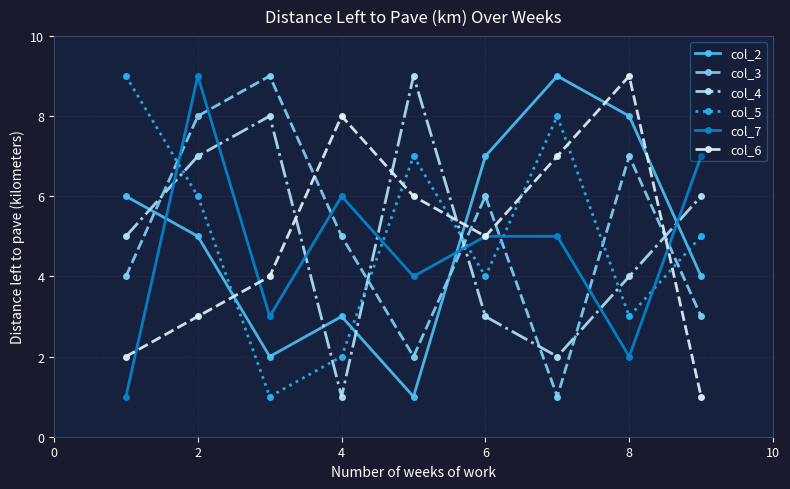

After their last crossing, which series has the higher values: col_5 or col_3?

col_5